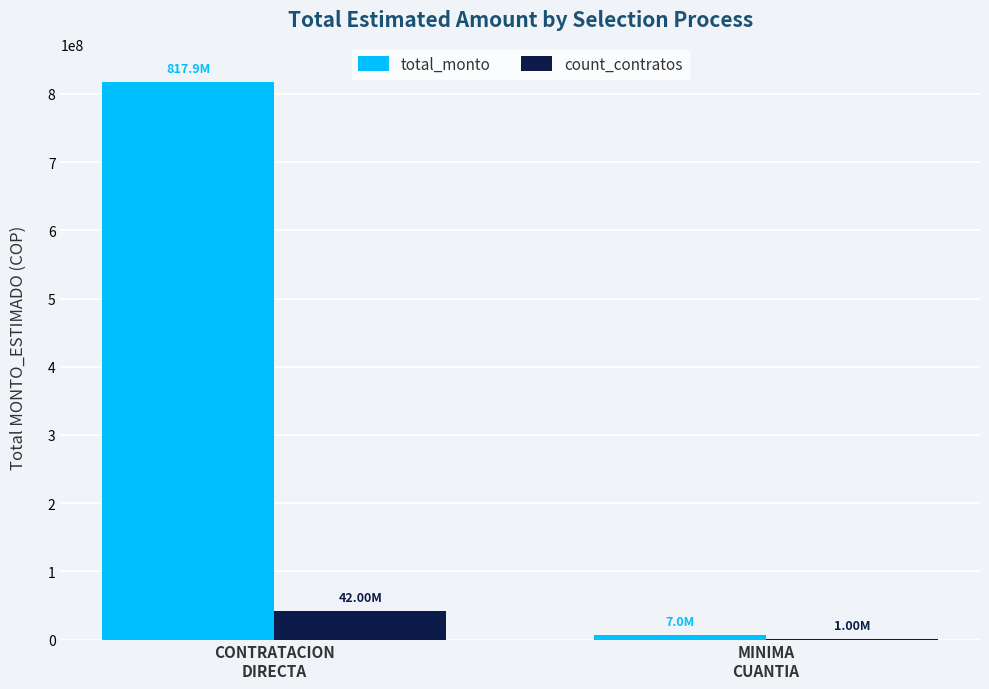

Which series has the largest total across all categories?

total_monto